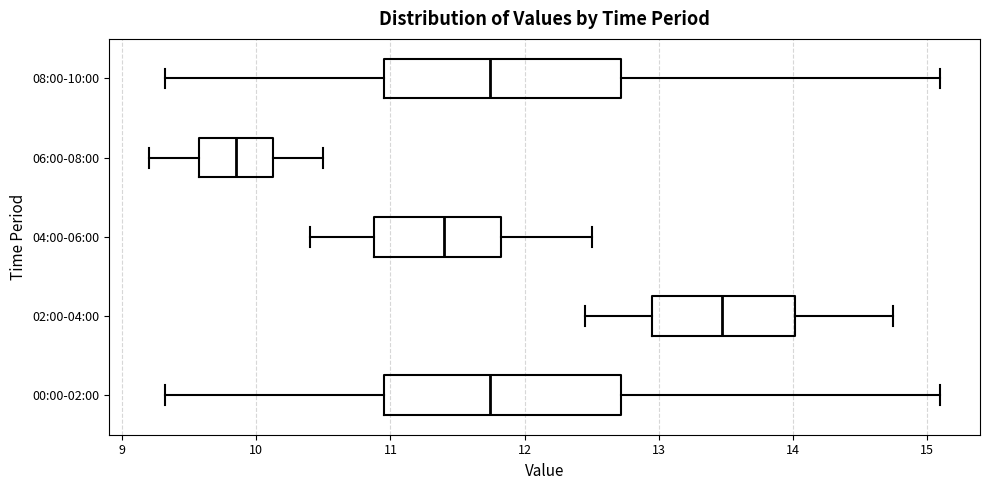

Which box's median line is the furthest to the left?

06:00-08:00